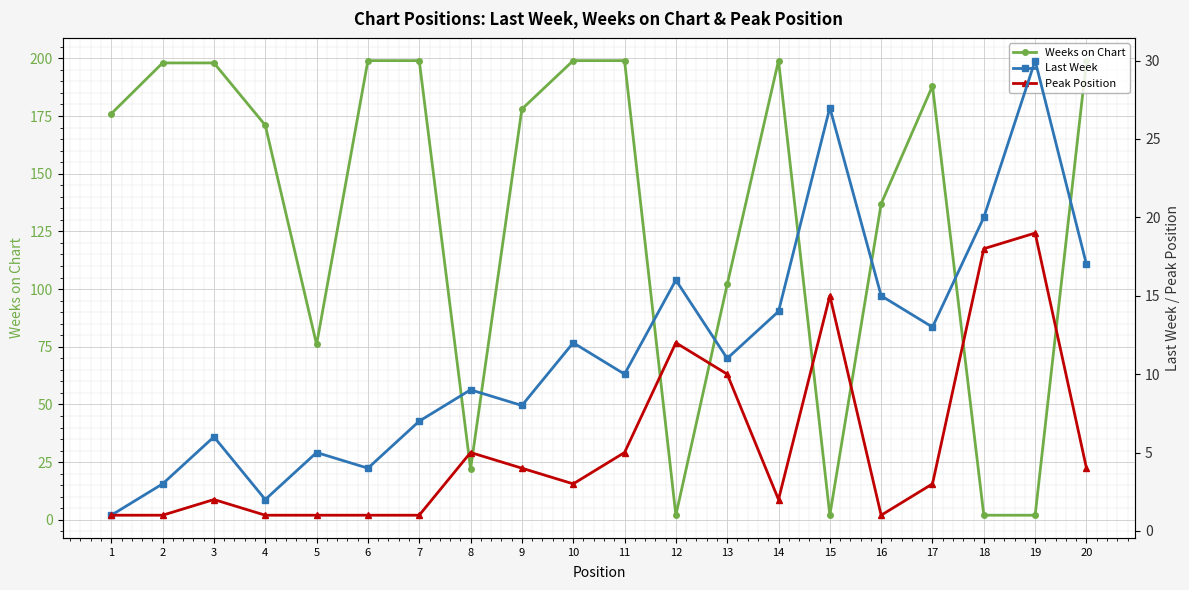

What is the lowest value of the Last Week series?

1